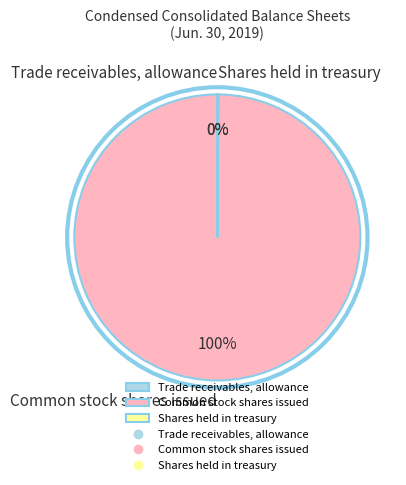

Which slice represents more than half of the pie?

Common stock shares issued